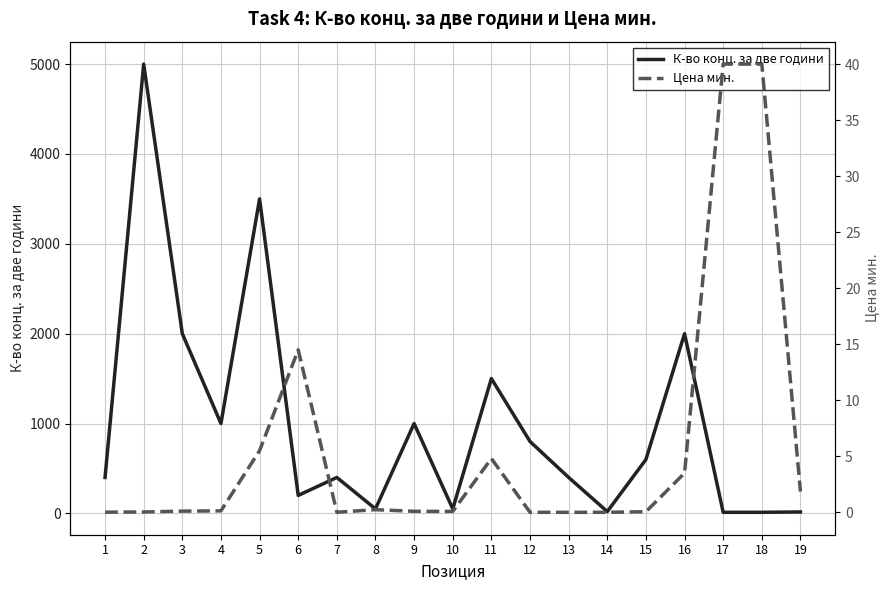

List the labels in order of К-во конц. за две години value, largest first.

2, 5, 3, 16, 11, 4, 9, 12, 15, 1, 7, 13, 6, 8, 10, 14, 19, 17, 18